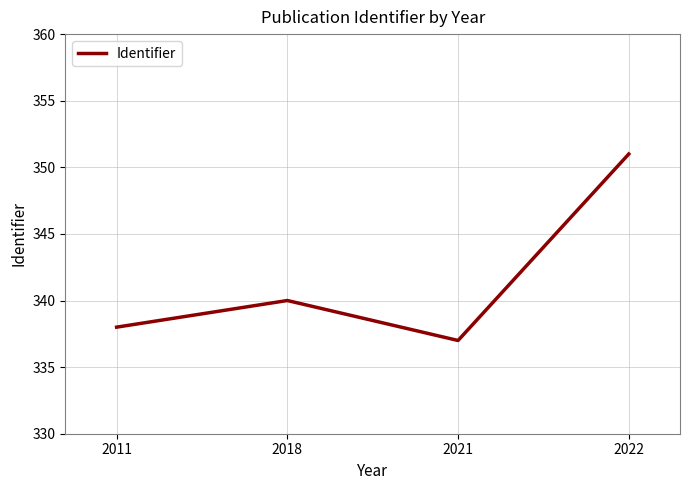

What is the approximate value at 2018, to the nearest 5?

340